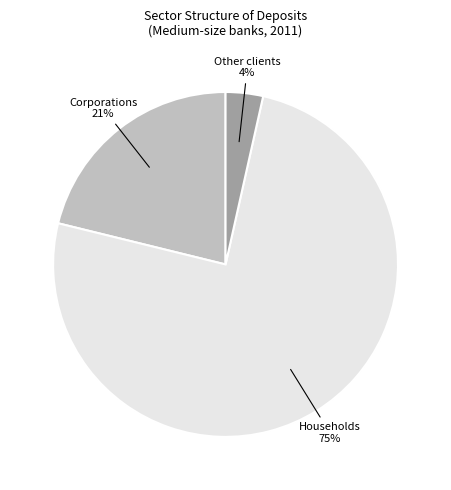

How many segments does this pie chart have?

3